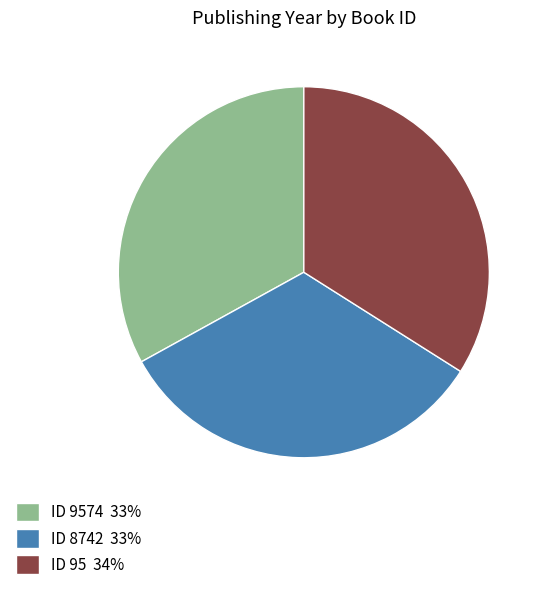

Combined, do ID 8742 33% and ID 95 34% account for over 50%?

Yes